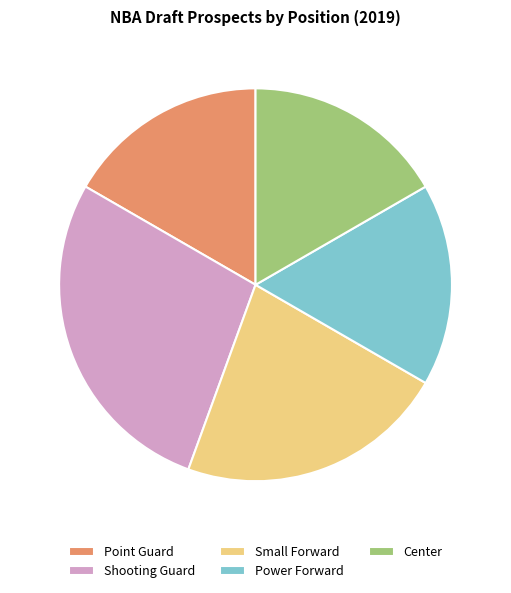

Which category has the biggest portion of the pie?

Shooting Guard